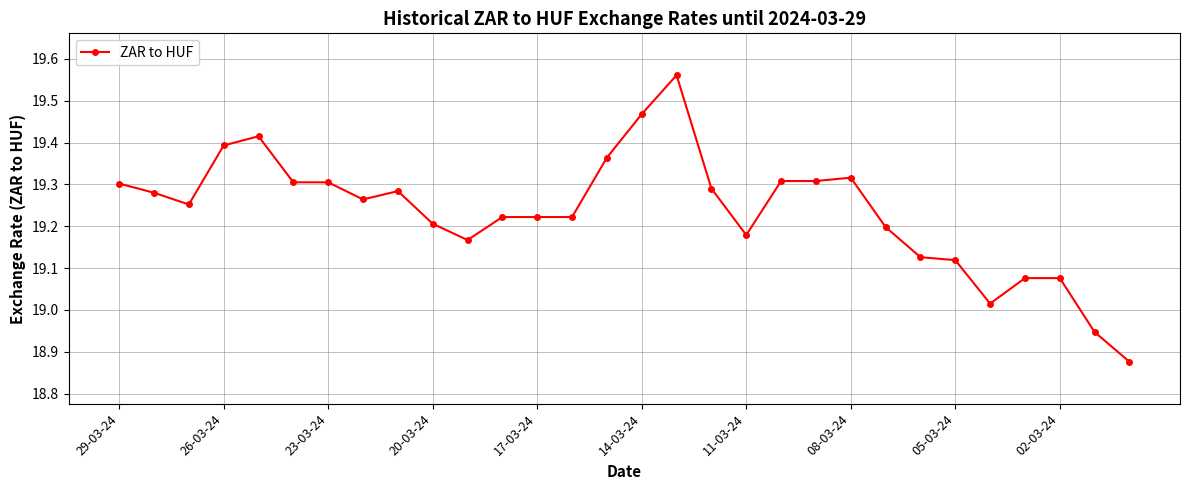

What is the difference between the maximum and second lowest values?

0.6